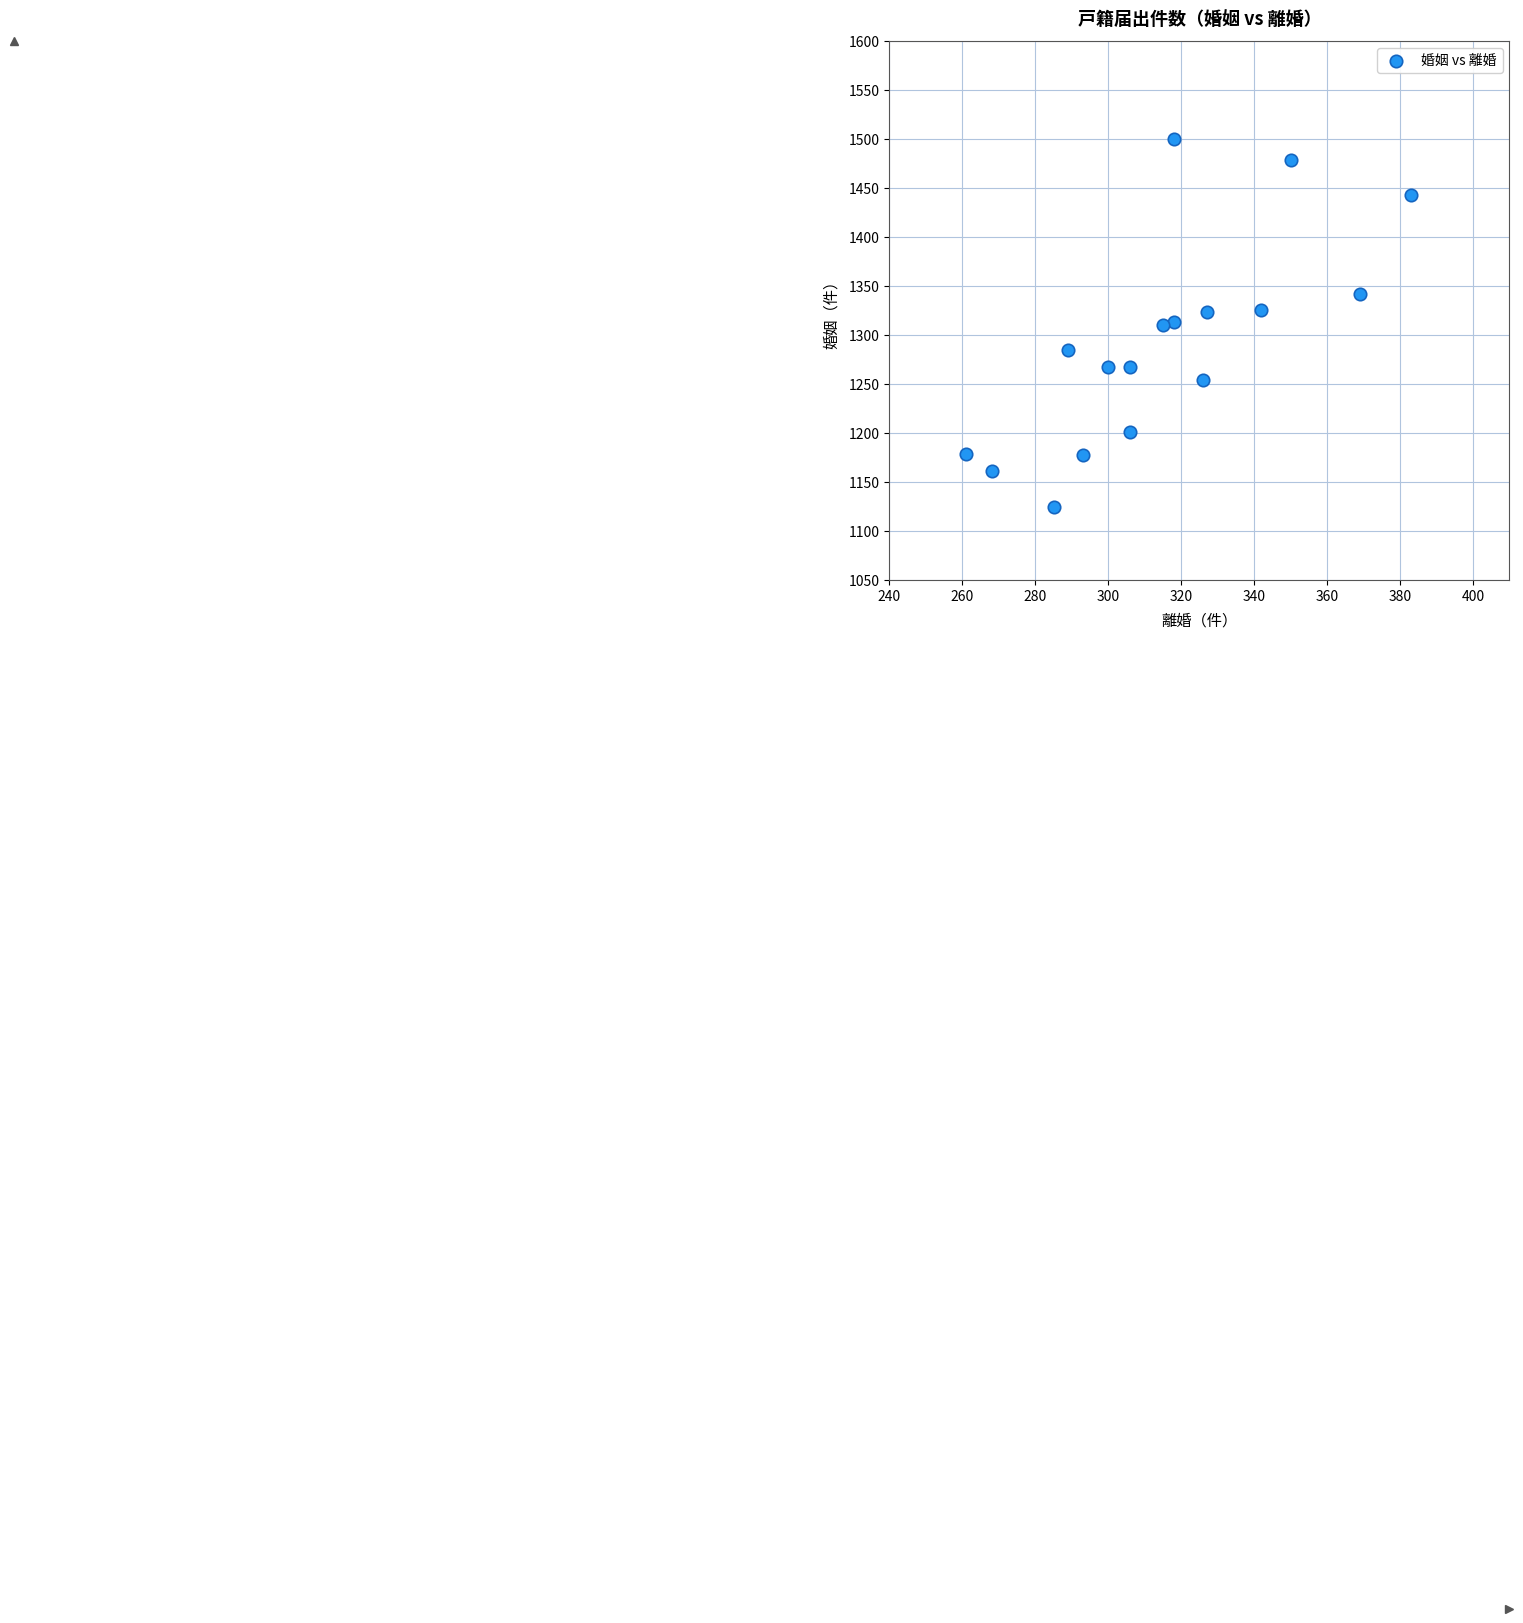

What is the range of Y values (max minus min)?

376